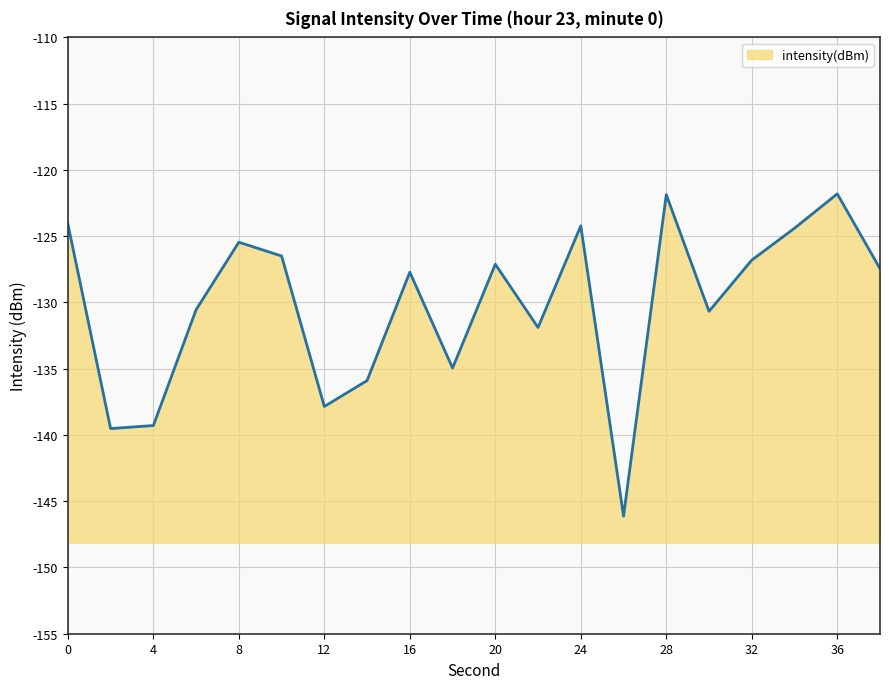

Does the chart display data point markers on the line(s)?

No